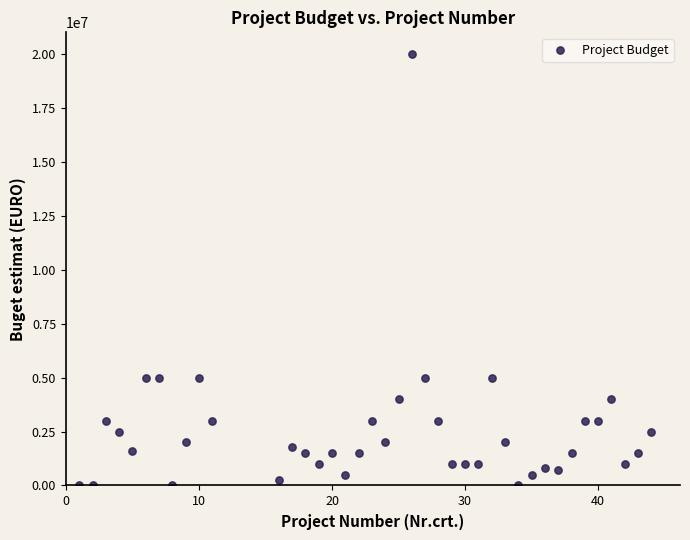

What is the range of Y values (max minus min)?

20000000